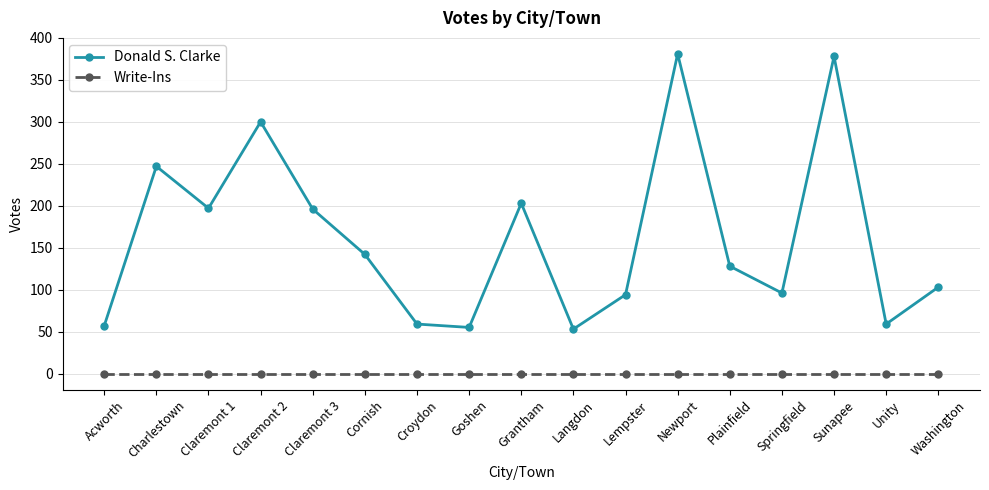

Count the number of data series in this chart.

2